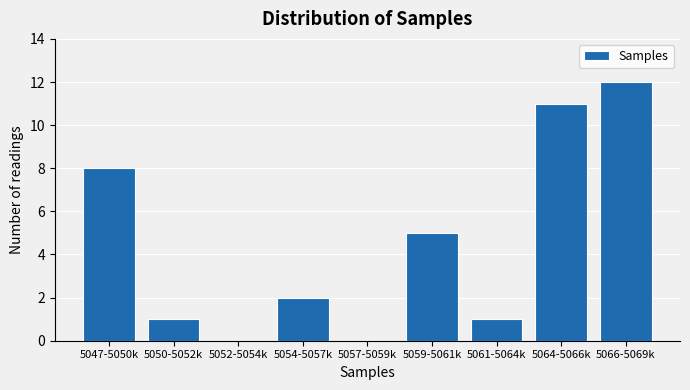

Reading left to right, extract all data points from this chart.

5047-5050k=8	5050-5052k=1	5052-5054k=0	5054-5057k=2	5057-5059k=0	5059-5061k=5	5061-5064k=1	5064-5066k=11	5066-5069k=12